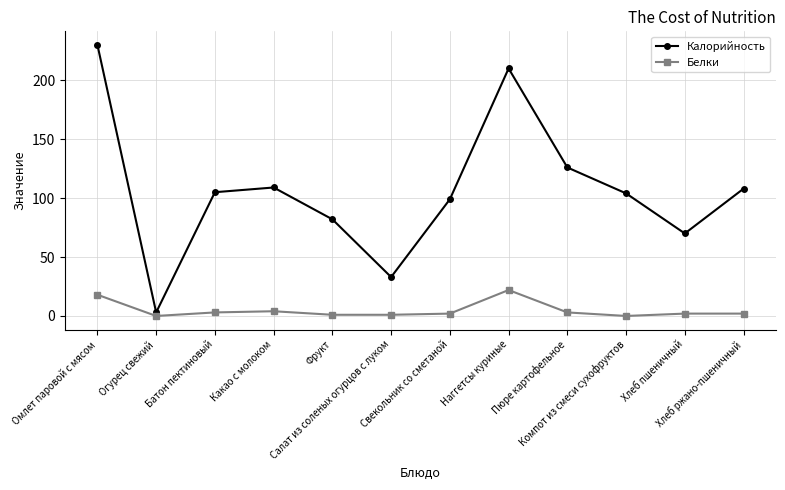

What position from the right is Наггетсы куриные?

5